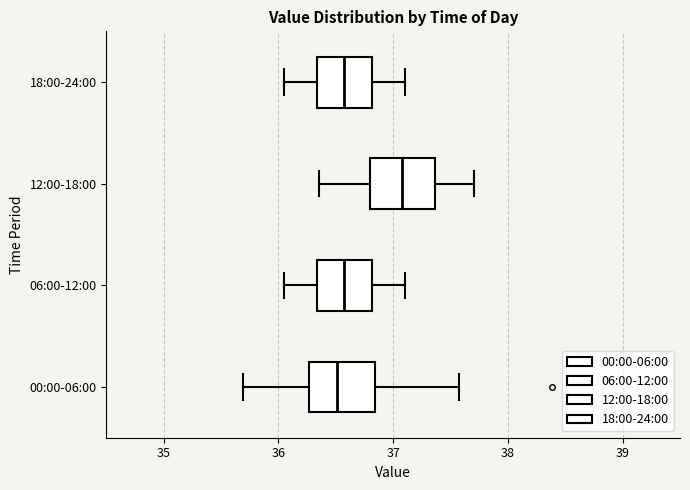

Reading bottom to top, read every box against the x-axis: the position of its median line, the range the box covers, and the ends of its whiskers. The values are not printed on the chart, so give them approximately, as read against the axis.

00:00-06:00: median 36.5, box 36.3 to 36.8, whiskers 35.7 to 37.6
06:00-12:00: median 36.6, box 36.3 to 36.8, whiskers 36.1 to 37.1
12:00-18:00: median 37.1, box 36.8 to 37.4, whiskers 36.4 to 37.7
18:00-24:00: median 36.6, box 36.3 to 36.8, whiskers 36.1 to 37.1